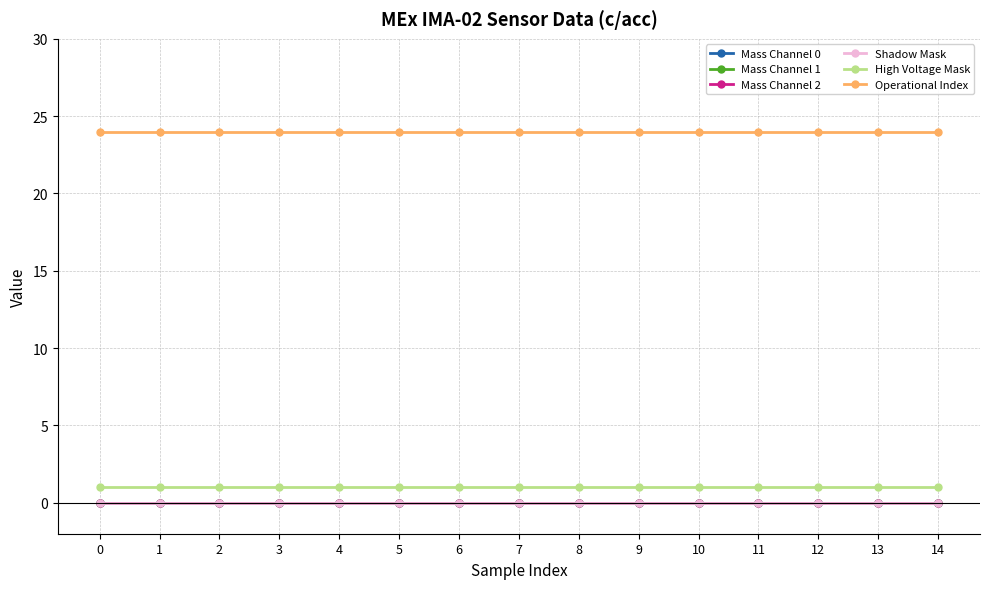

What is the value of the High Voltage Mask point at the 9th from the left?

1